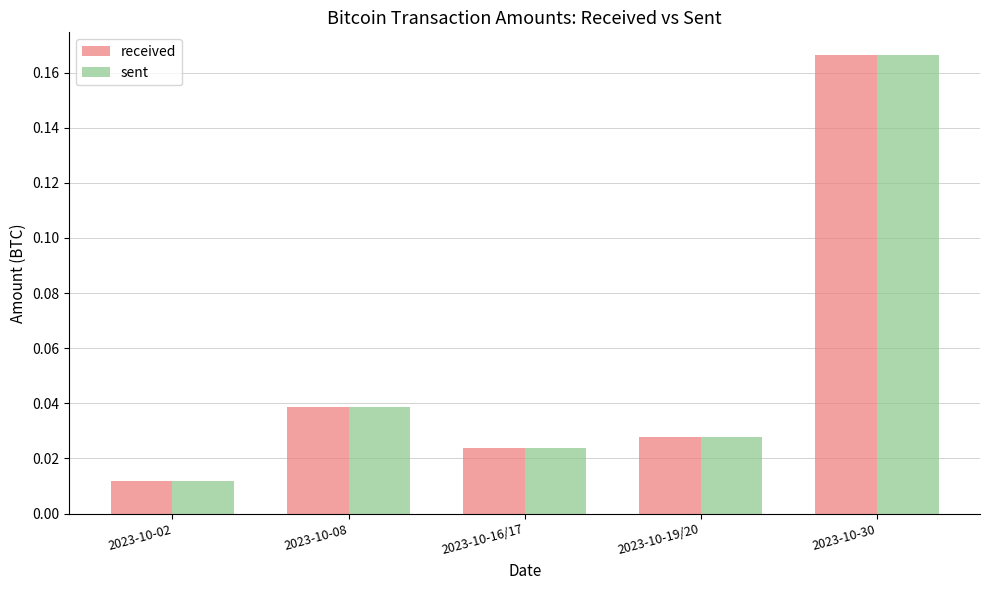

How many bars are there in each group?

2